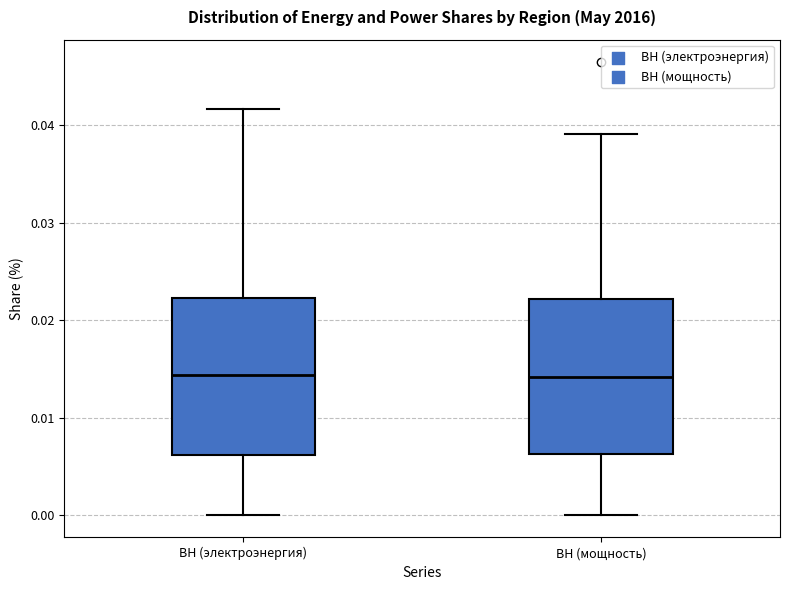

Where is the lower edge of the box for ВН (электроэнергия) on the y-axis? The values are not printed on the chart, so give them approximately, as read against the axis.

0.006